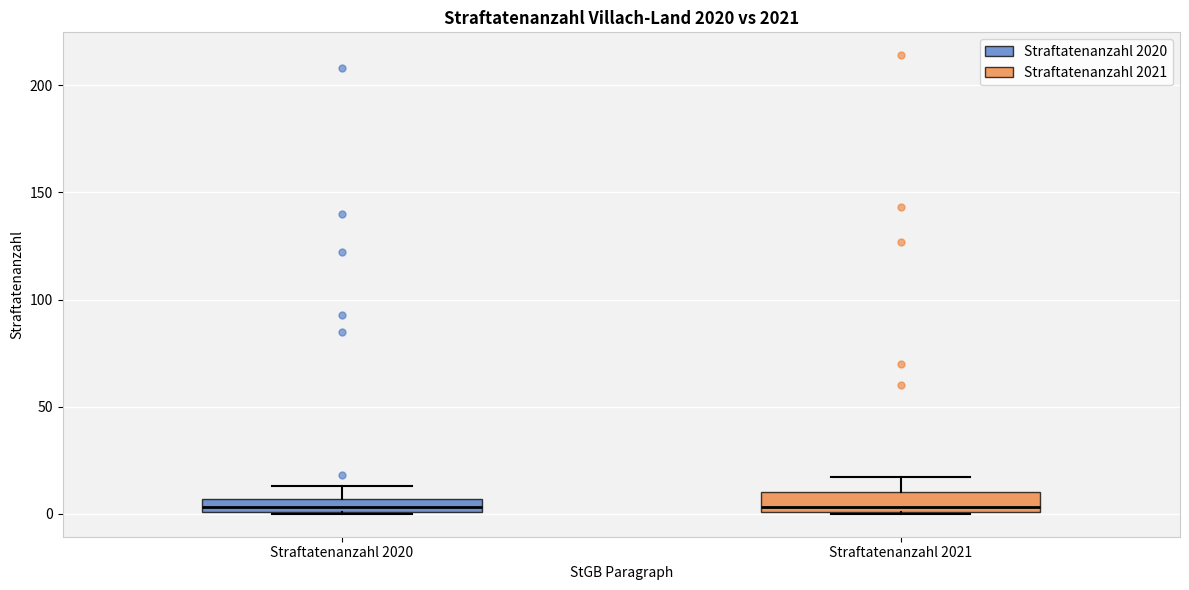

Where is the upper edge of the box for Straftatenanzahl 2020 on the y-axis? The values are not printed on the chart, so give them approximately, as read against the axis.

5